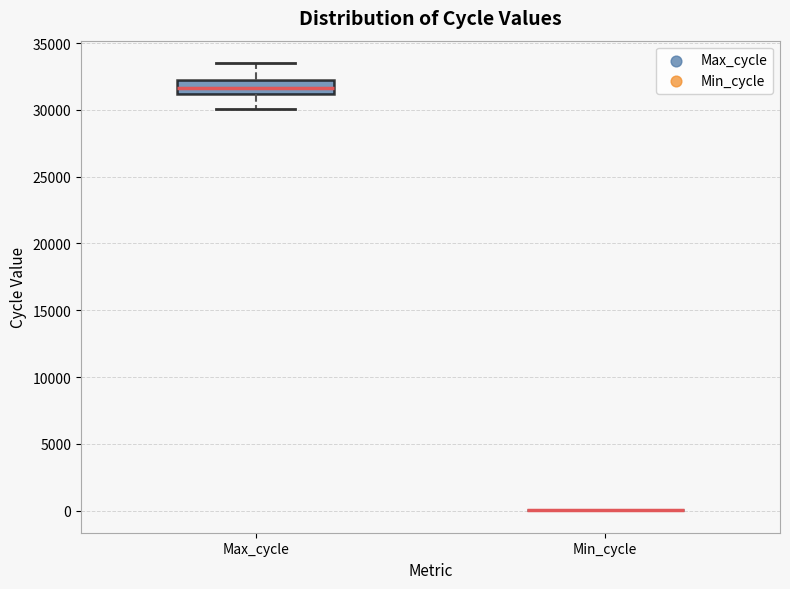

Reading left to right, read every box against the y-axis: the position of its median line, the range the box covers, and the ends of its whiskers. The values are not printed on the chart, so give them approximately, as read against the axis.

Max_cycle: median 31500, box 31000 to 32000, whiskers 30000 to 33500
Min_cycle: box collapsed to a line at 0, whiskers 0 to 0